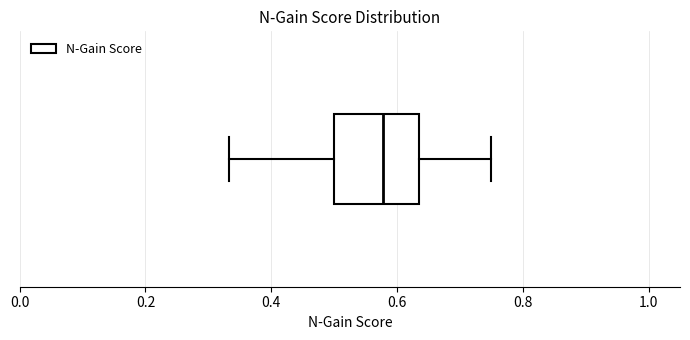

Transcribe this box plot: give where the median line is, the range the box spans, and where the two whiskers end, as read against the x-axis. The values are not printed on the chart, so give them approximately, as read against the axis.

median 0.58, box 0.50 to 0.64, whiskers 0.34 to 0.76